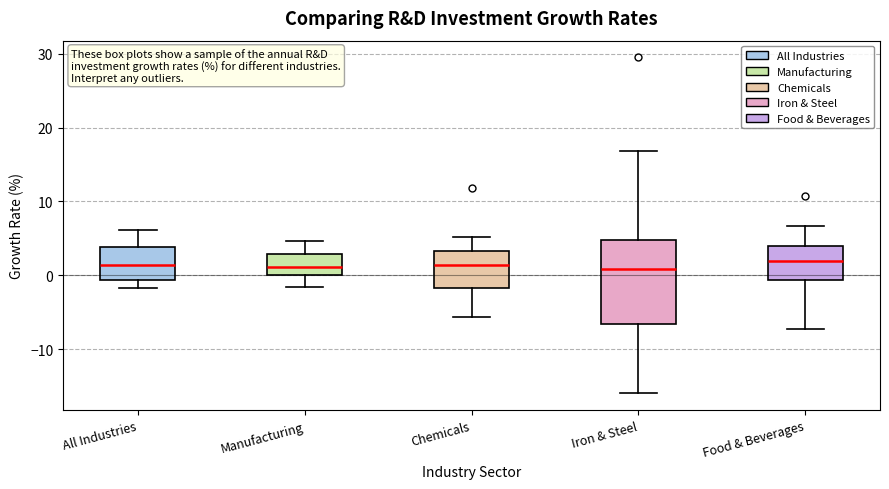

Reading left to right, read every box against the y-axis: the position of its median line, the range the box covers, and the ends of its whiskers. The values are not printed on the chart, so give them approximately, as read against the axis.

All Industries: median 1, box -1 to 4, whiskers -2 to 6
Manufacturing: median 1, box 0 to 3, whiskers -2 to 5
Chemicals: median 1, box -2 to 3, whiskers -6 to 5
Iron & Steel: median 1, box -7 to 5, whiskers -16 to 17
Food & Beverages: median 2, box -1 to 4, whiskers -7 to 7